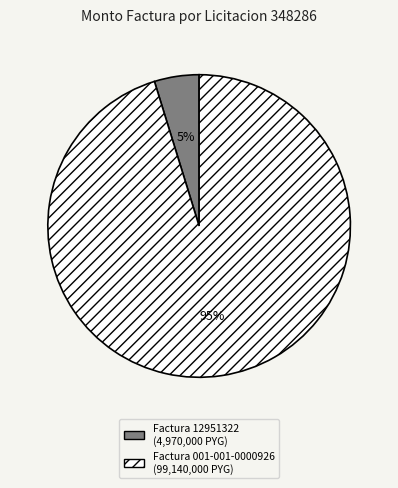

Is the sum of Factura 12951322 and Factura 001-001-0000926 greater than half?

Yes